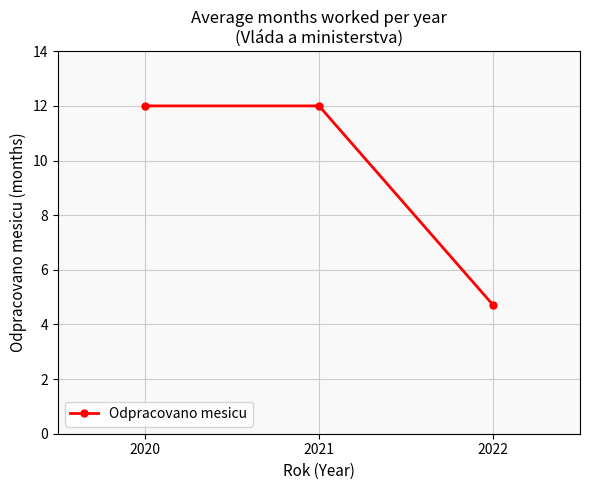

Which has a higher value, 2022 or 2021?

2021